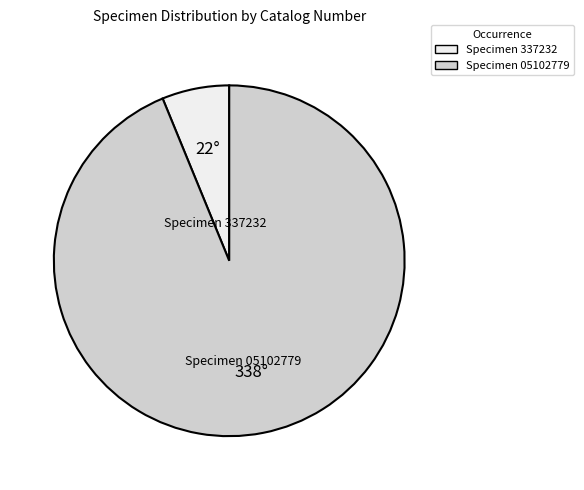

How many segments does this pie chart have?

2